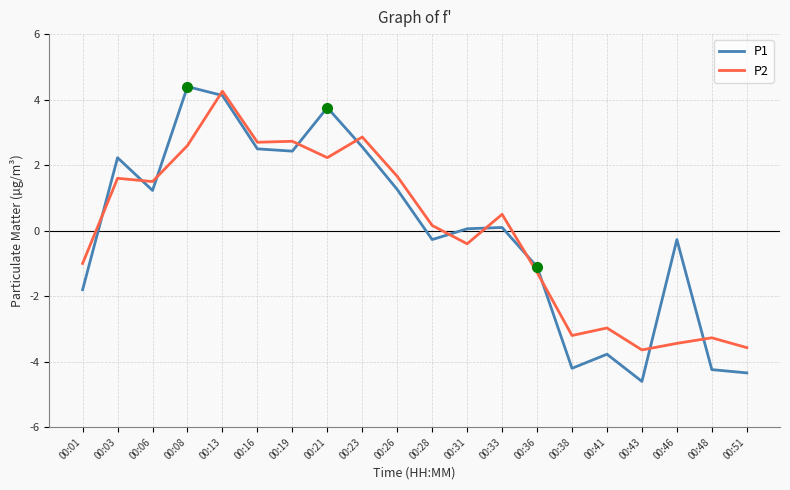

Between 00:06 and 00:23, which series saw the biggest shift?

P2